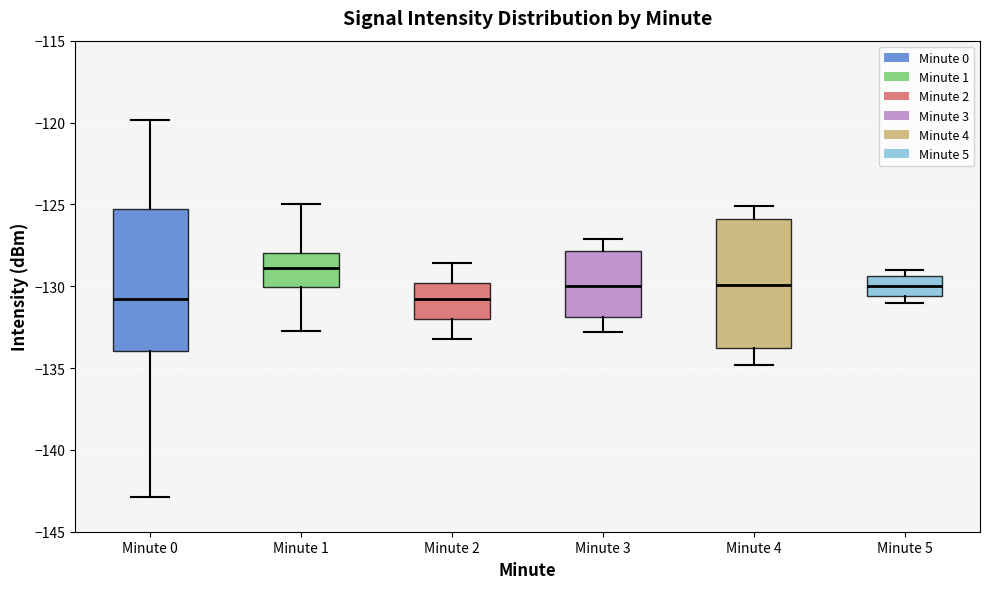

Where is the upper edge of the box for Minute 4 on the y-axis? The values are not printed on the chart, so give them approximately, as read against the axis.

-126.0